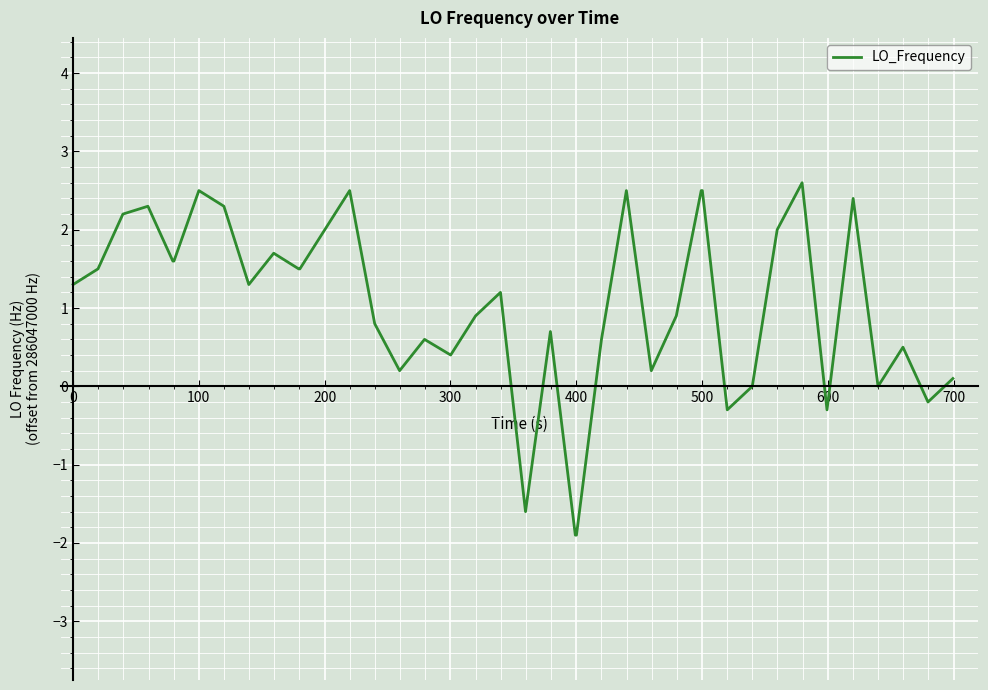

What is the smallest value displayed?

-1.9